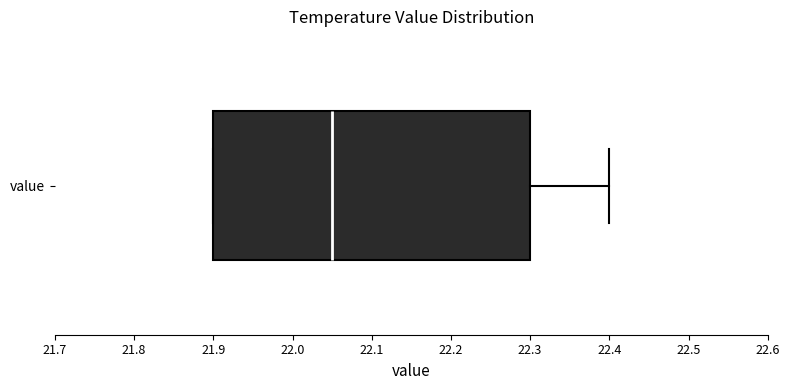

Where is the left edge of the box for value on the x-axis? The values are not printed on the chart, so give them approximately, as read against the axis.

21.90